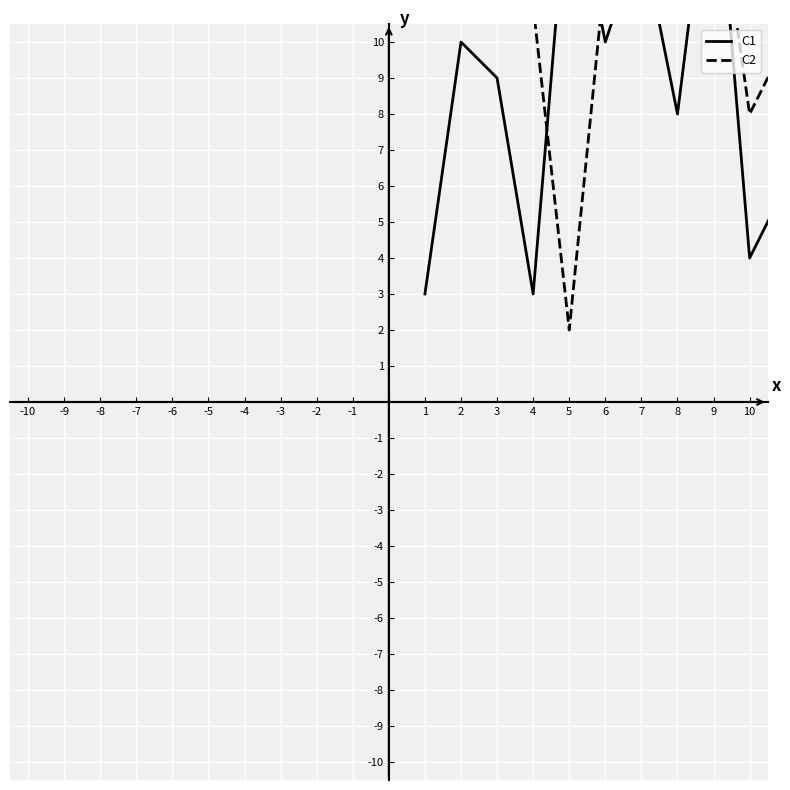

What are all the series names shown in the legend?

C1, C2